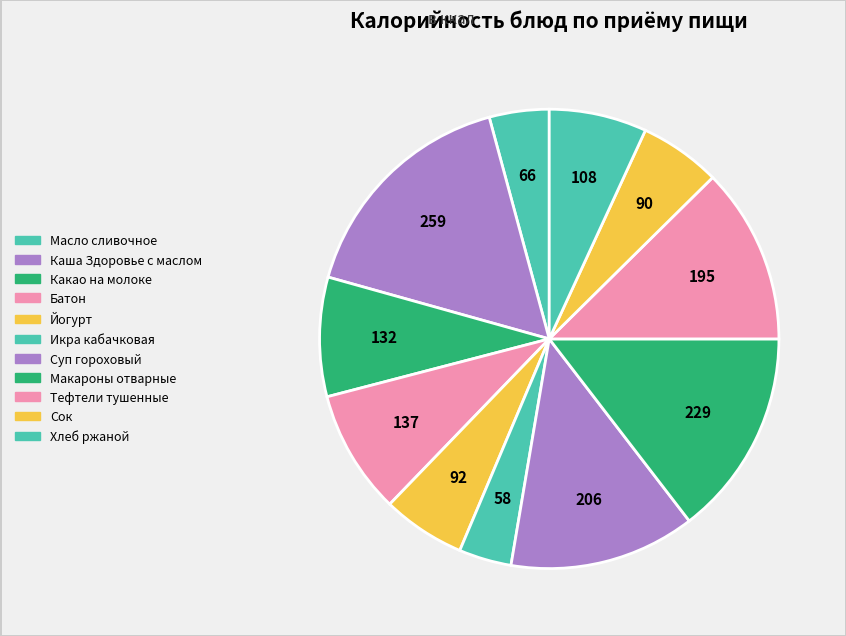

Count the number of slices in the pie.

11